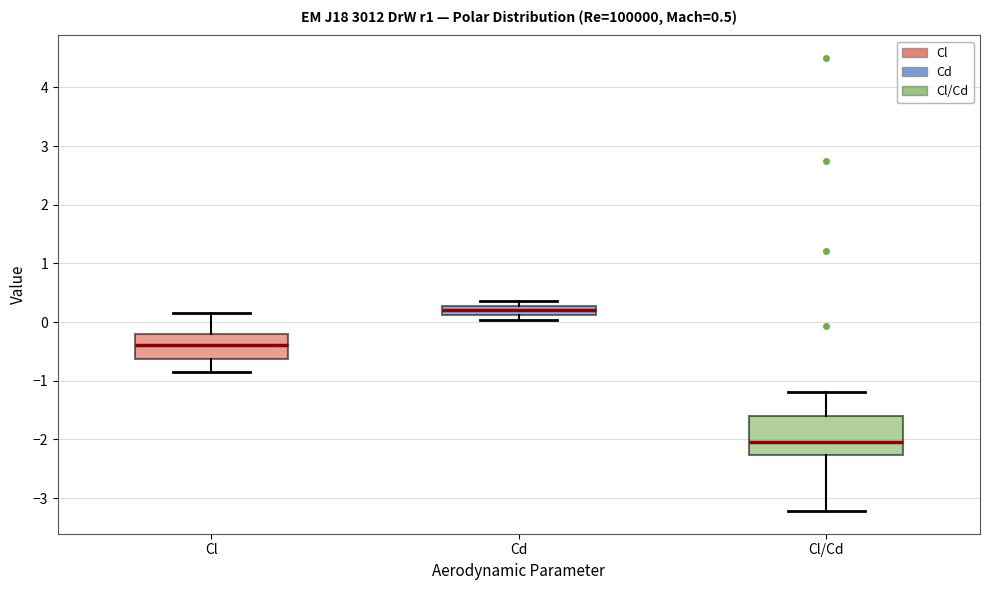

Which box is the tallest, from its lower edge to its upper edge?

Cl/Cd